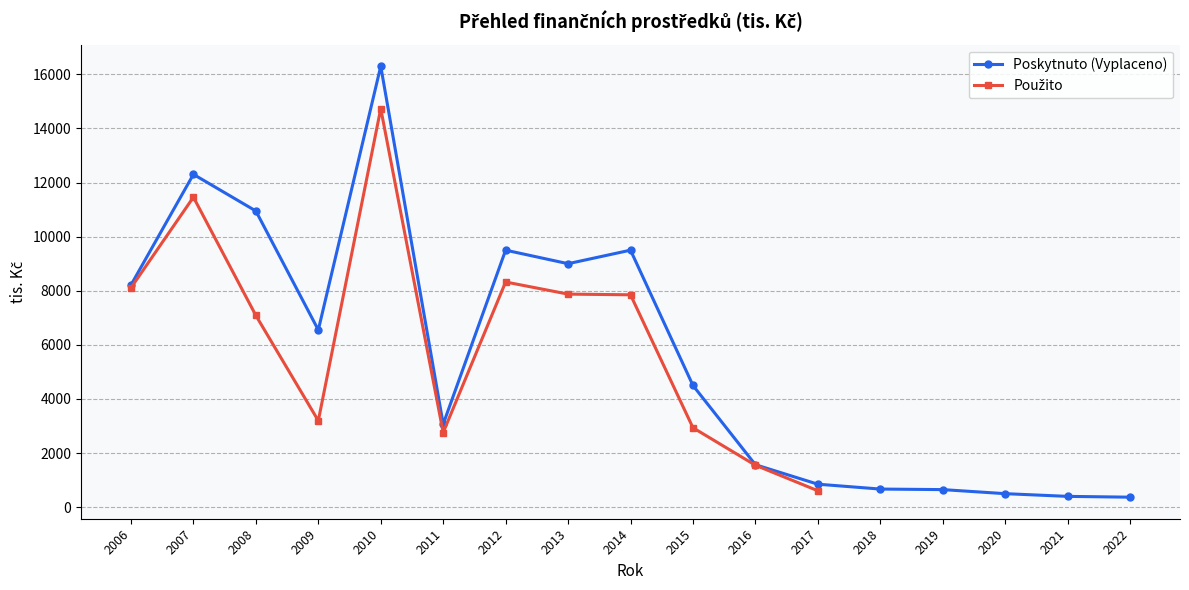

Does the chart have visible grid lines?

Yes